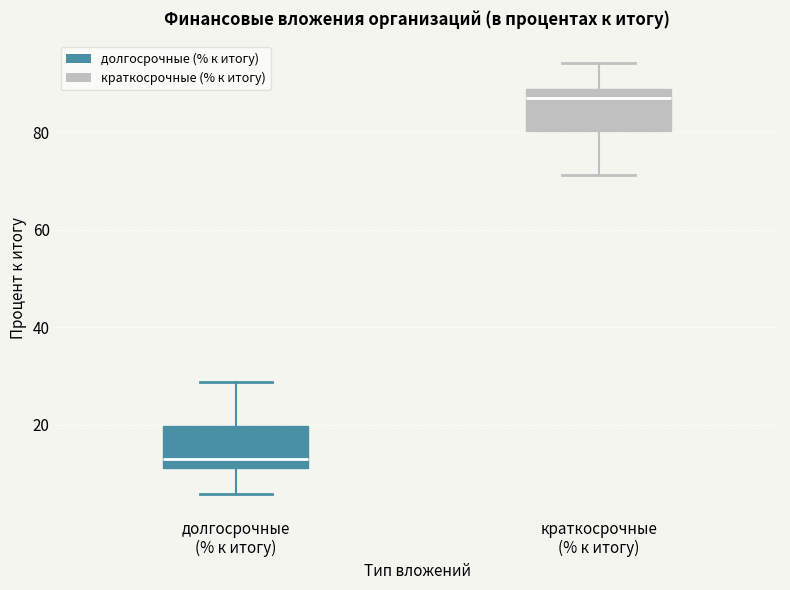

Reading left to right, read every box against the y-axis: the position of its median line, the range the box covers, and the ends of its whiskers. The values are not printed on the chart, so give them approximately, as read against the axis.

долгосрочные (% к итогу): median 14, box 12 to 20, whiskers 6 to 28
краткосрочные (% к итогу): median 88 (just below the box's upper edge), box 80 to 88, whiskers 72 to 94